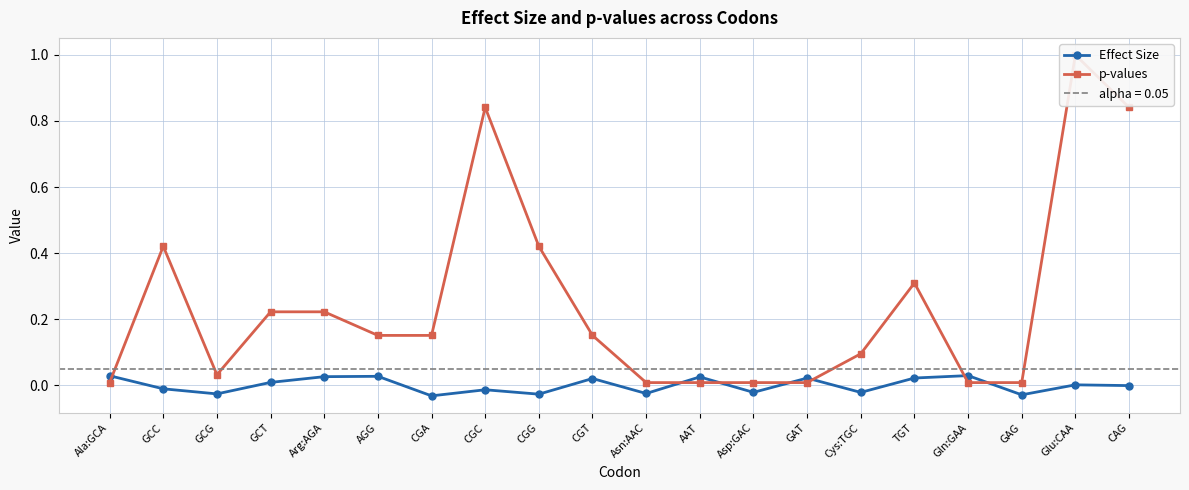

True or false: p-values has a value of 1.4 at CAG.

False